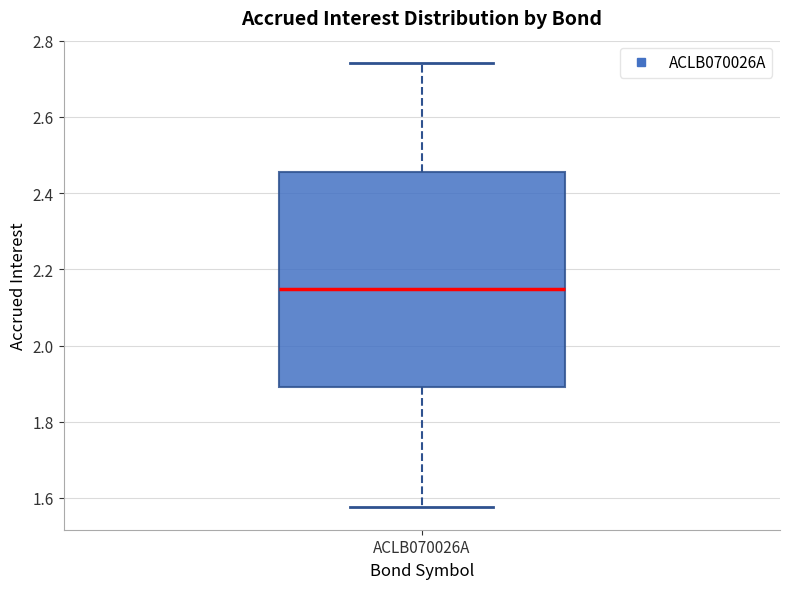

Where is the upper edge of the box for ACLB070026A on the y-axis? The values are not printed on the chart, so give them approximately, as read against the axis.

2.46